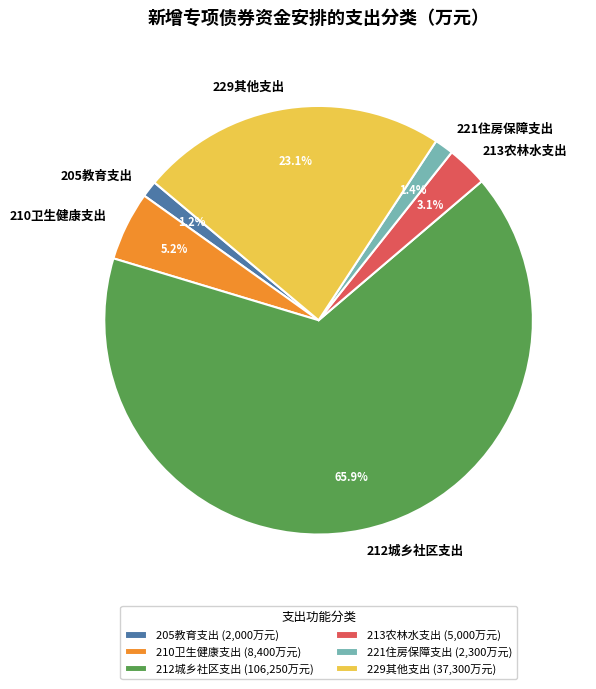

The 221住房保障支出 slice represents 11% of the pie. True or false?

False